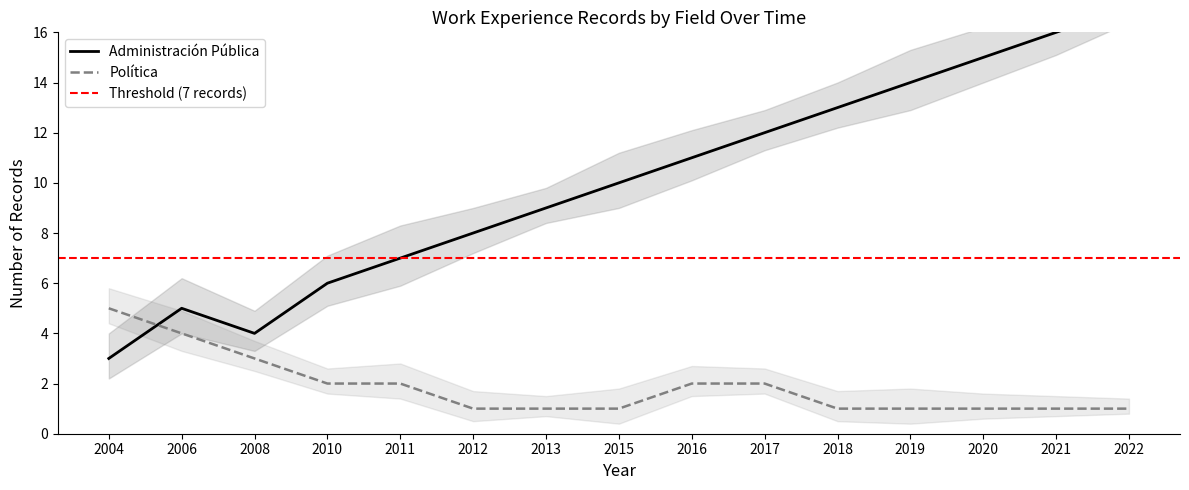

List the labels in order of Administración Pública value, largest first.

2022, 2021, 2020, 2019, 2018, 2017, 2016, 2015, 2013, 2012, 2011, 2010, 2006, 2008, 2004